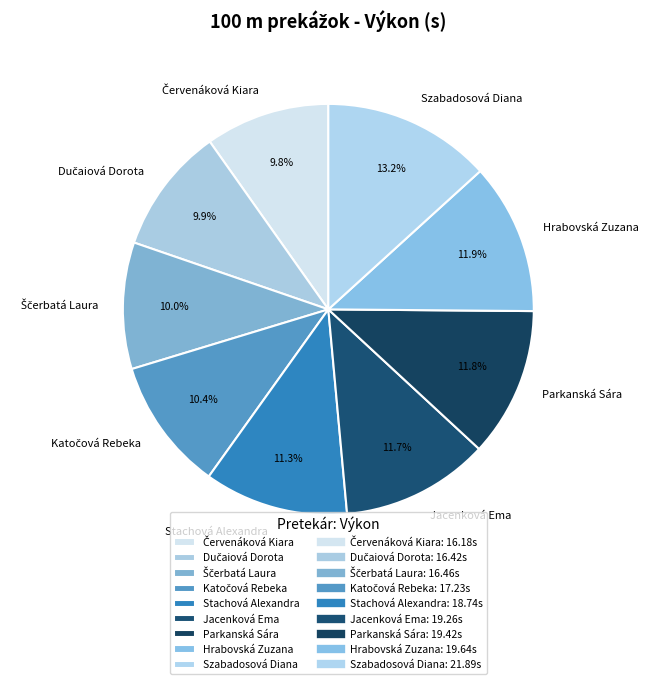

How much of the chart is everything except Hrabovská Zuzana?

88.1%